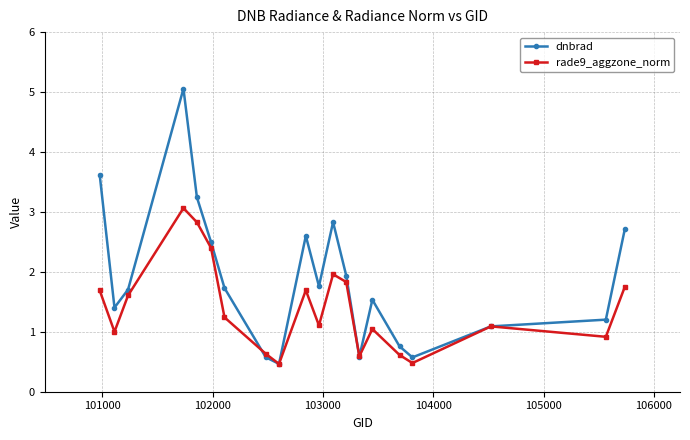

Rank the series by their maximum value, from lowest to highest.

rade9_aggzone_norm, dnbrad